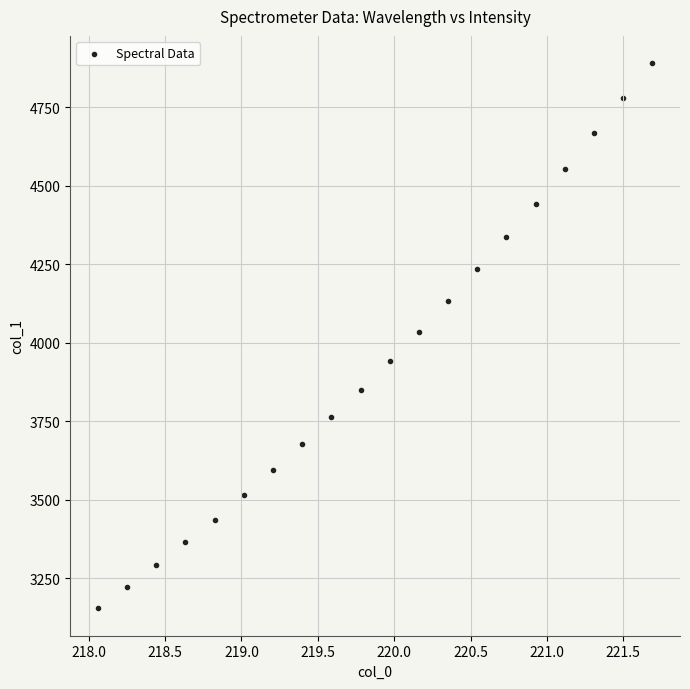

What is the range of Y values (max minus min)?

1735.7